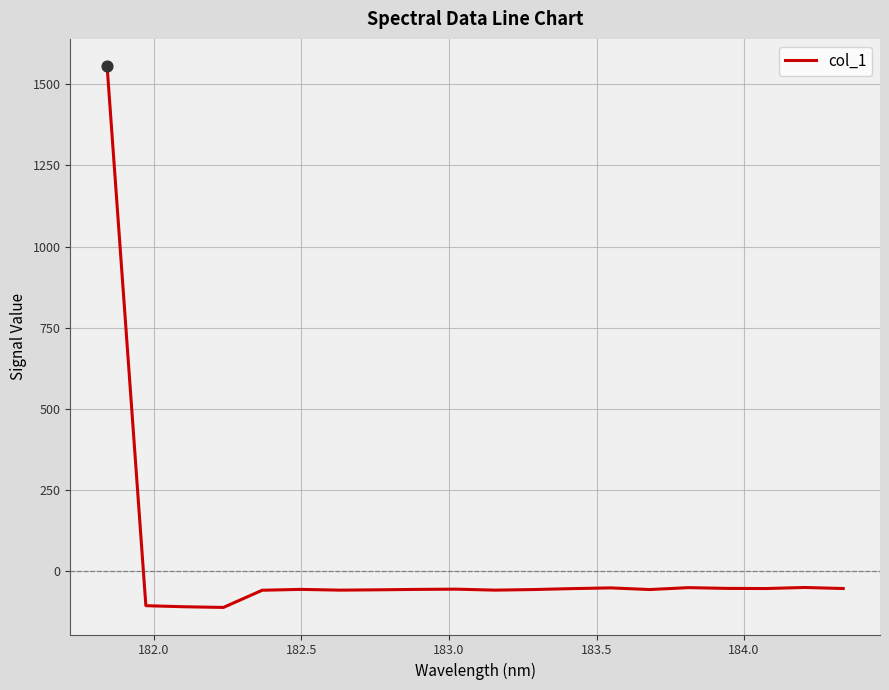

What is the smallest value displayed?

-111.0